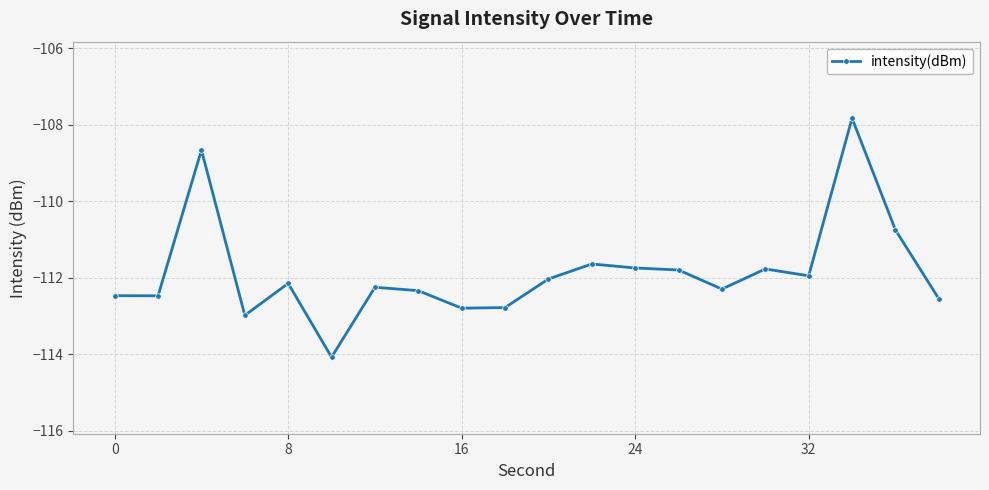

How many series are shown in this chart?

1